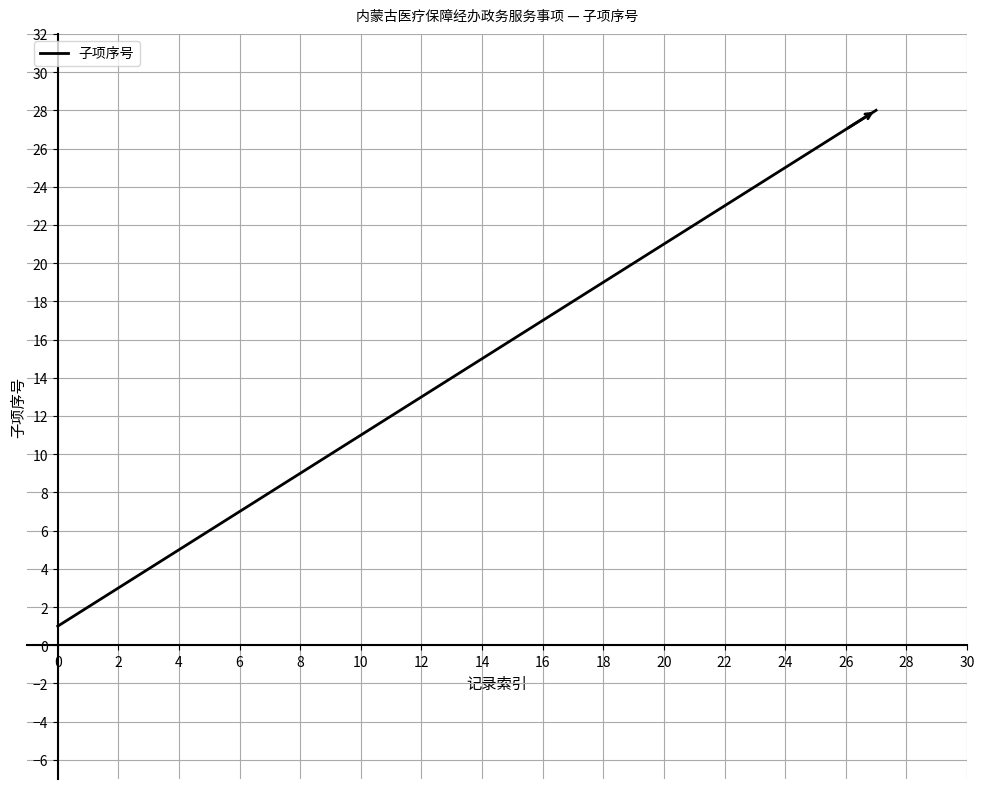

What is the maximum value shown in the chart?

28